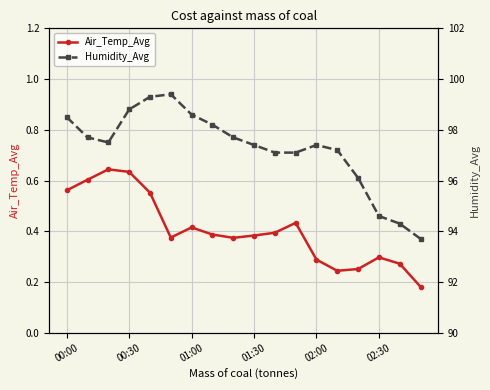

The value of Air_Temp_Avg at 00:30 is 0.2. True or false?

False